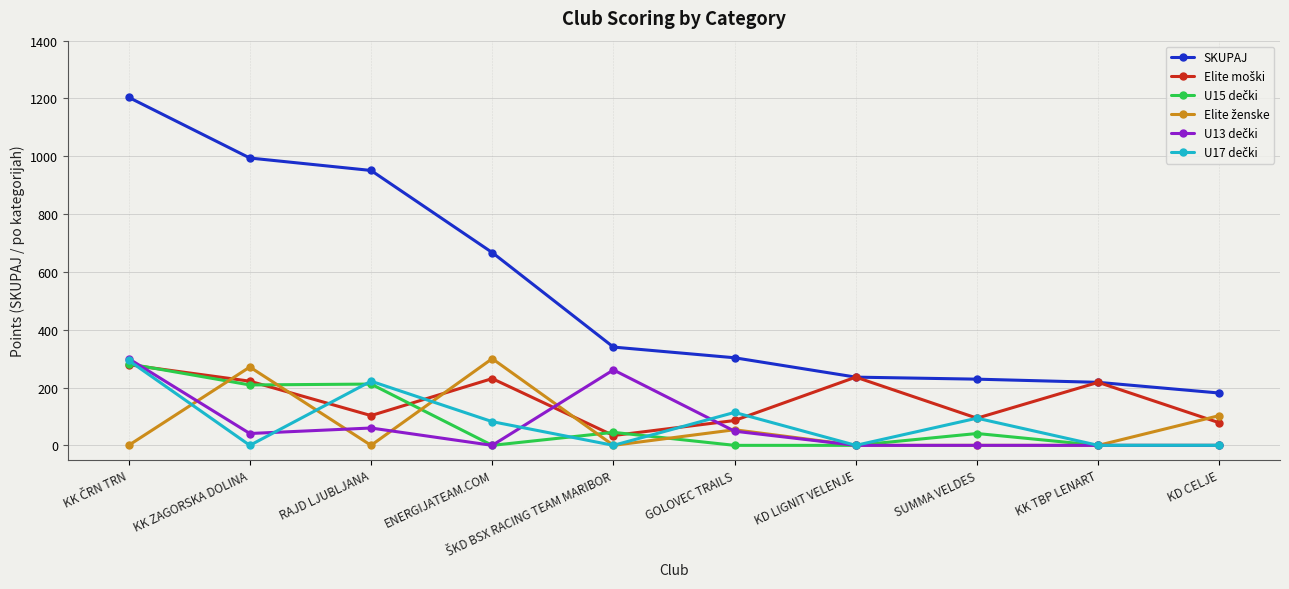

What is the label of the 2nd point from the right?

KK TBP LENART